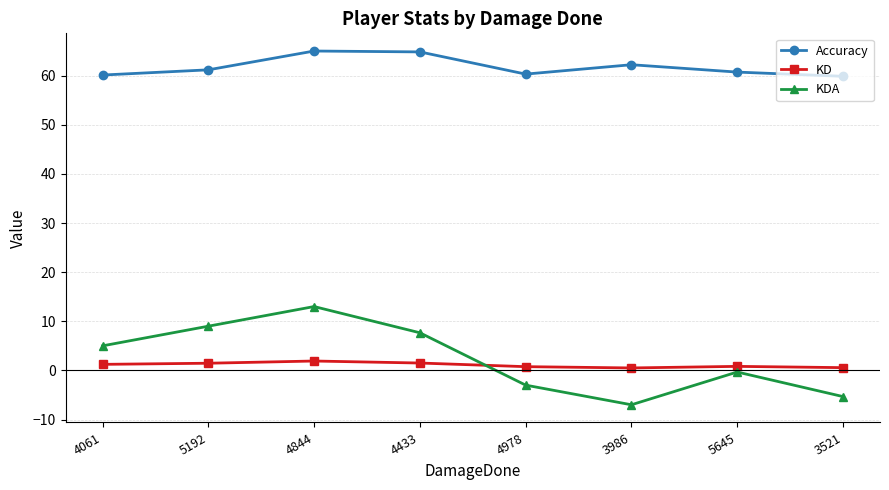

True or false: KD and Accuracy intersect in this chart.

False